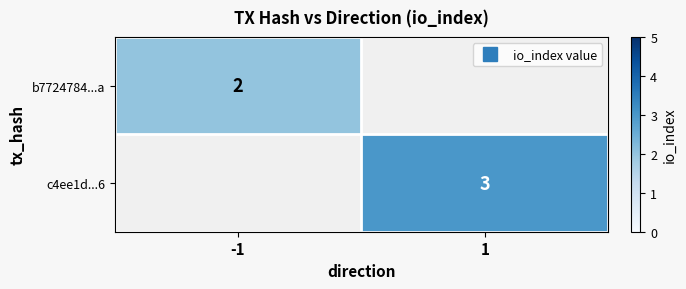

Which category has the highest value in the b7724784...a series?

-1